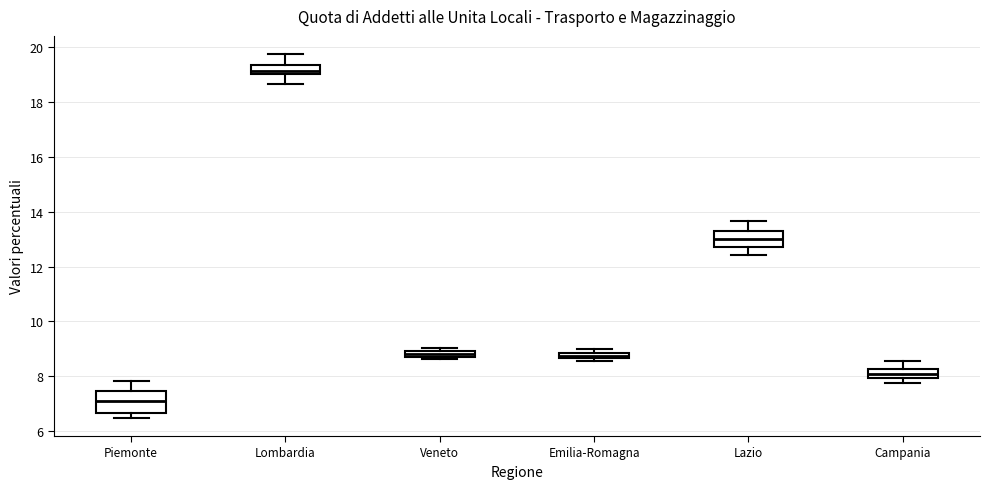

Which box has the highest median line?

Lombardia